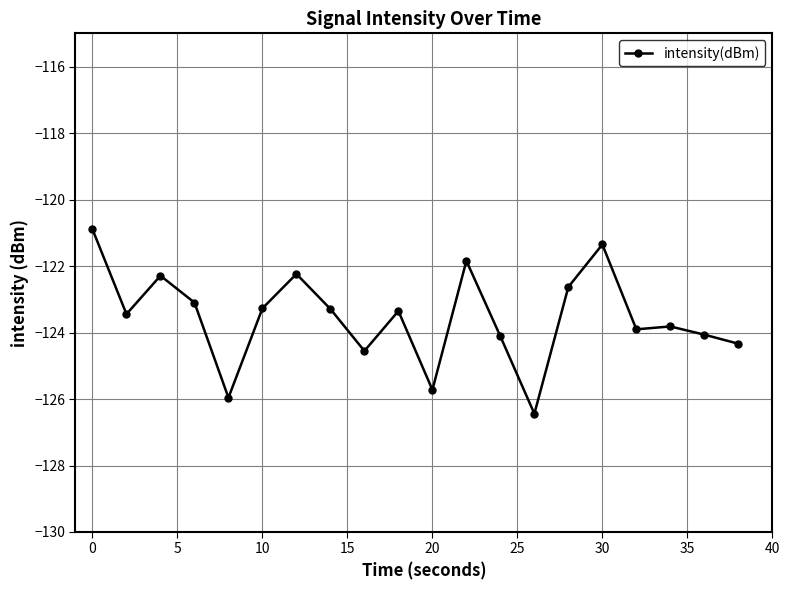

What is the difference between the maximum and minimum values?

5.5